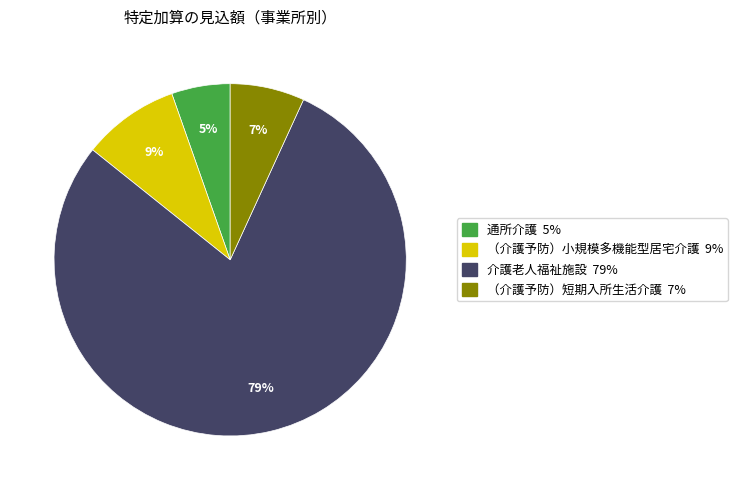

How many slices are in this pie chart?

4